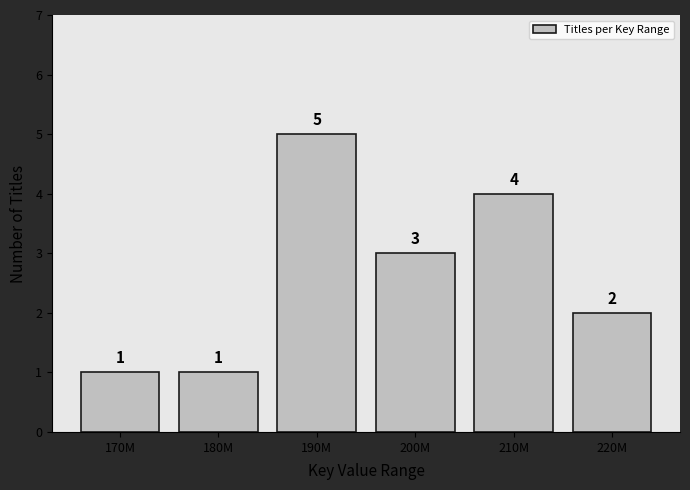

Reading left to right, what are all the values shown in this chart?

170M=1	180M=1	190M=5	200M=3	210M=4	220M=2